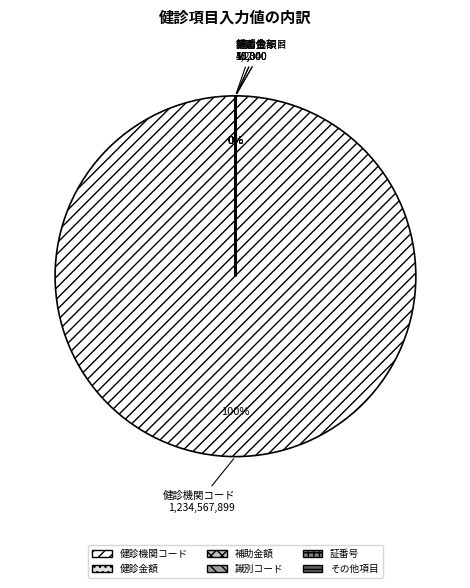

True or false: 健診種別コード accounts for 10% of the total.

False